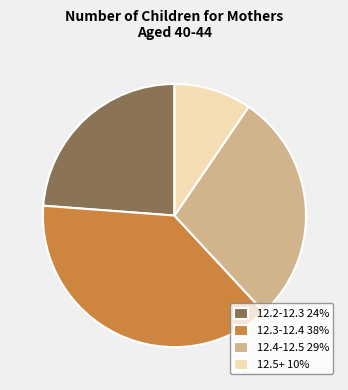

Which category has the smallest portion of the pie?

12.5+ 10%